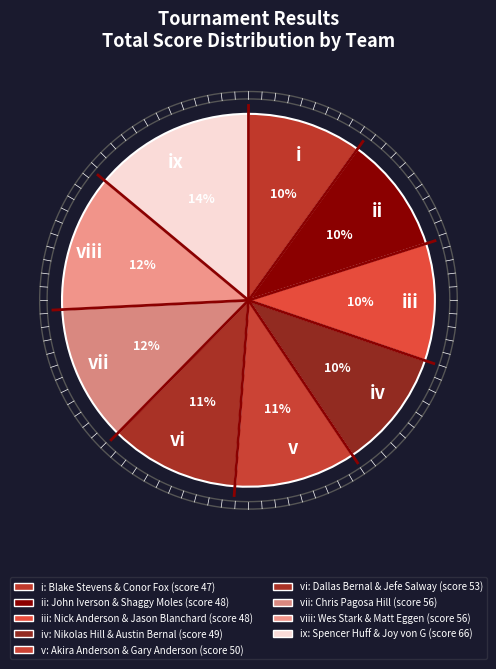

True or false: Akira Anderson & Gary Anderson accounts for 9% of the total.

False